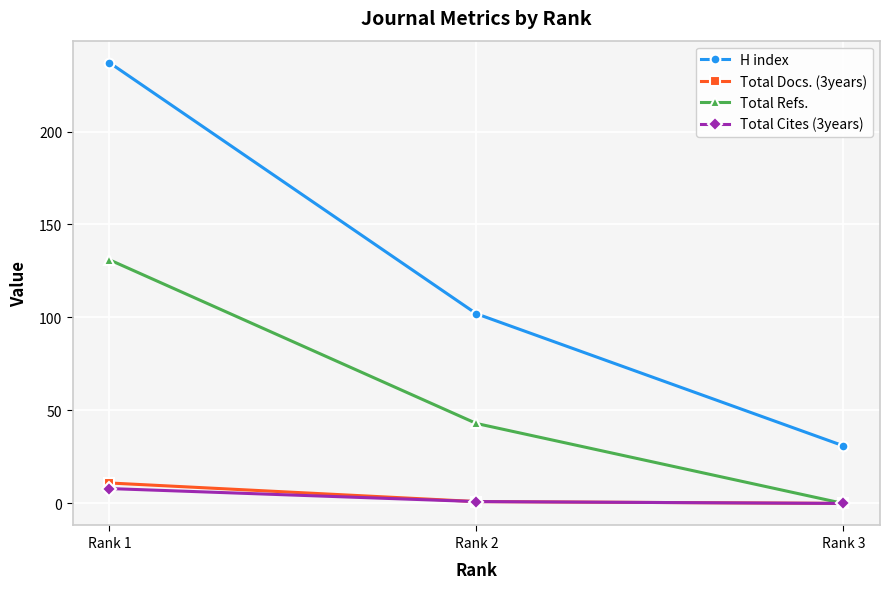

At which label does Total Cites (3years) reach its peak?

Rank 1